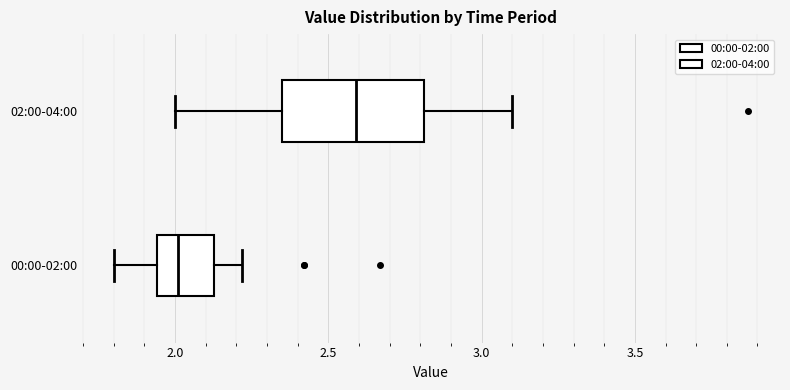

Comparing the boxes themselves (not the whiskers), which one is the widest?

02:00-04:00